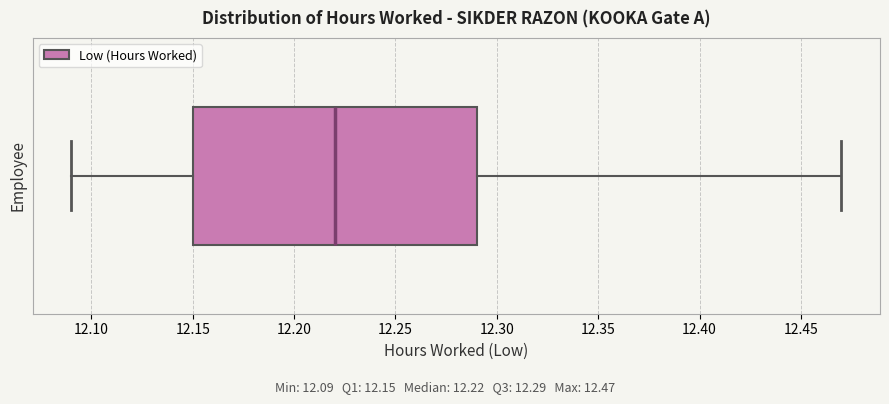

Read this box plot against the x-axis: the position of the median line, the range covered by the box, and the ends of both whiskers. The values are not printed on the chart, so give them approximately, as read against the axis.

median 12.22, box 12.15 to 12.29, whiskers 12.09 to 12.47